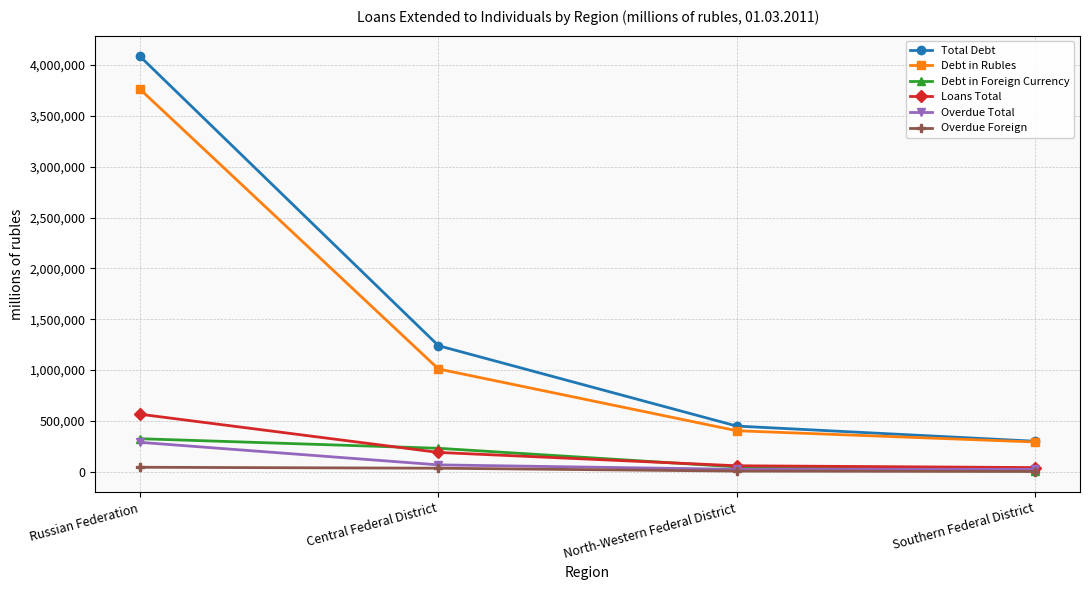

What is the difference between the second highest and minimum values in the Debt in Foreign Currency series?

221691